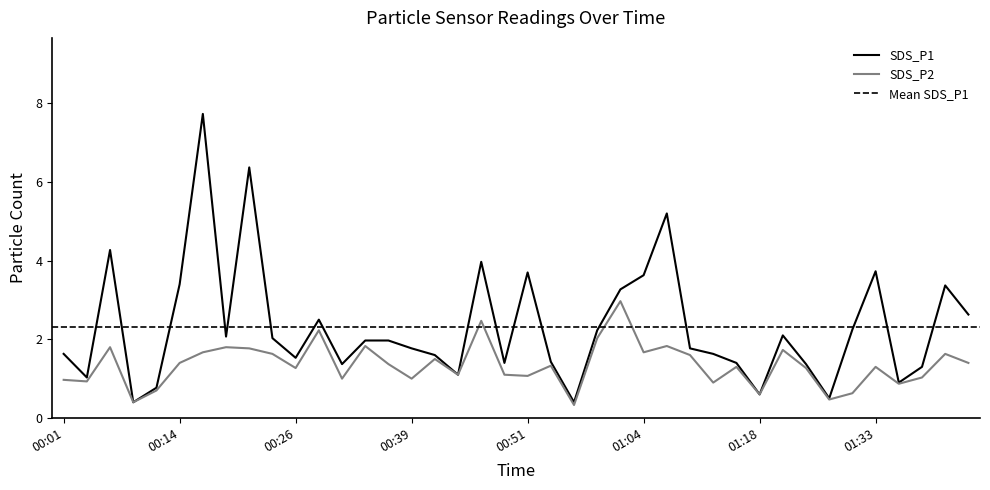

How many series are shown in this chart?

2